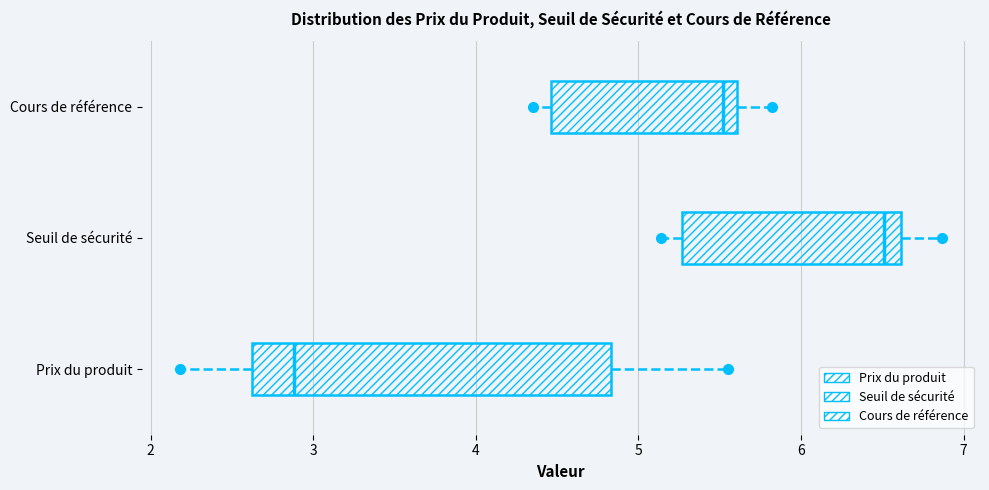

Reading bottom to top, transcribe this box plot: for each box, give where its median line is, the range the box spans, and where its two whiskers end, as read against the x-axis. The values are not printed on the chart, so give them approximately, as read against the axis.

Prix du produit: median 2.9, box 2.6 to 4.8, whiskers 2.2 to 5.6
Seuil de sécurité: median 6.5, box 5.3 to 6.6, whiskers 5.1 to 6.9
Cours de référence: median 5.5, box 4.5 to 5.6, whiskers 4.4 to 5.8